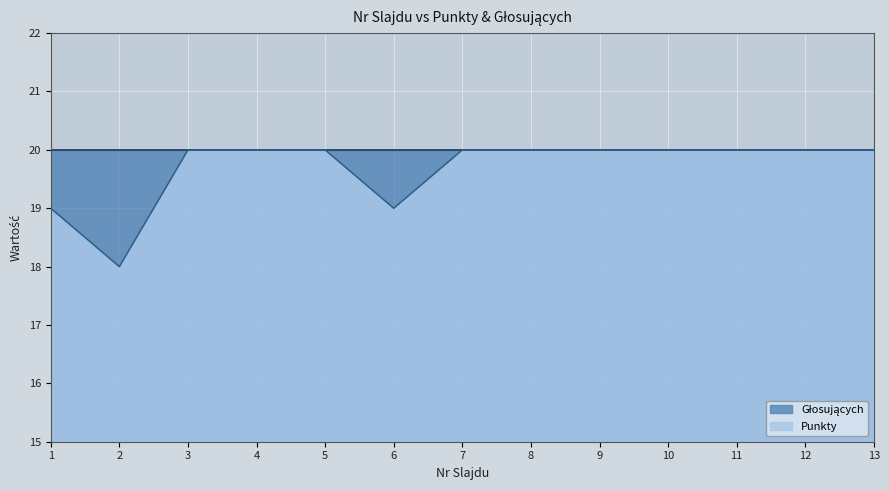

List the labels in order of value, largest first.

3, 4, 5, 7, 8, 9, 10, 11, 12, 13, 1, 6, 2